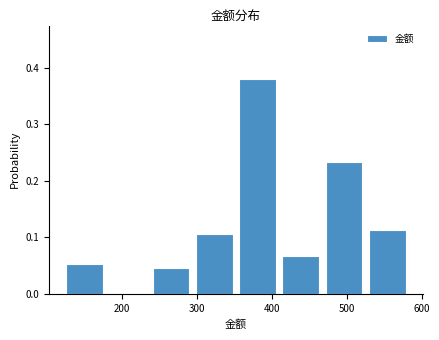

Over which range of the x-axis is the bar tallest?

350 to 410